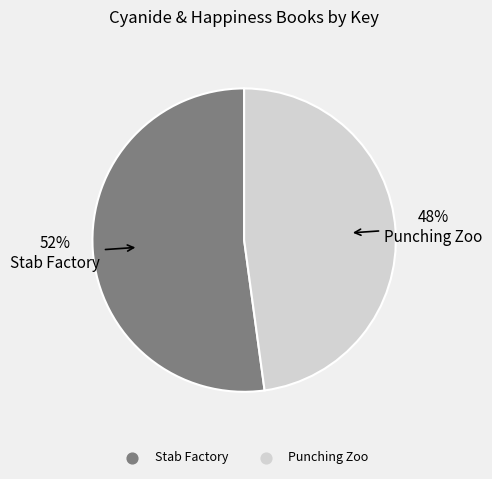

To the nearest percent, what is the average slice percentage?

50%